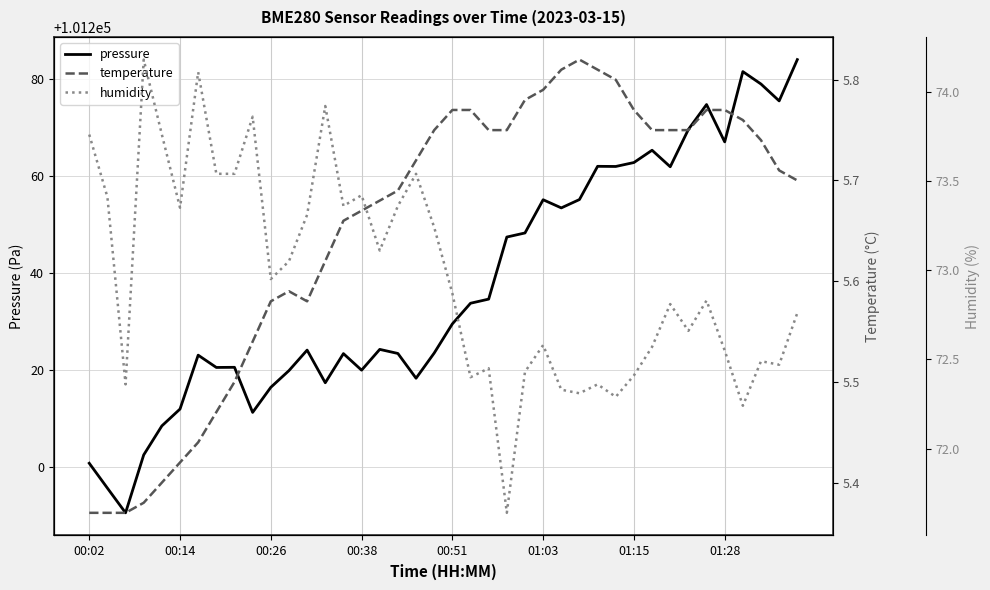

Rank the series at 28 from lowest to highest value.

temperature, humidity, pressure